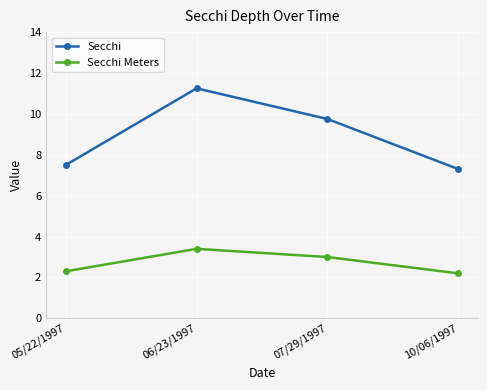

What is the total value across all series at 10/06/1997?

9.5